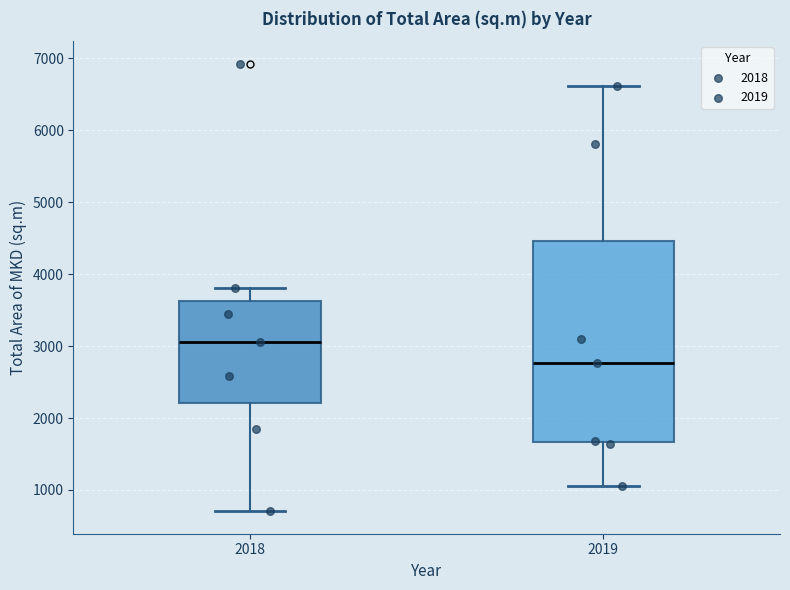

Reading left to right, transcribe this box plot: for each box, give where its median line is, the range the box spans, and where its two whiskers end, as read against the y-axis. The values are not printed on the chart, so give them approximately, as read against the axis.

2018: median 3100, box 2200 to 3600, whiskers 700 to 3800
2019: median 2800, box 1700 to 4500, whiskers 1100 to 6600